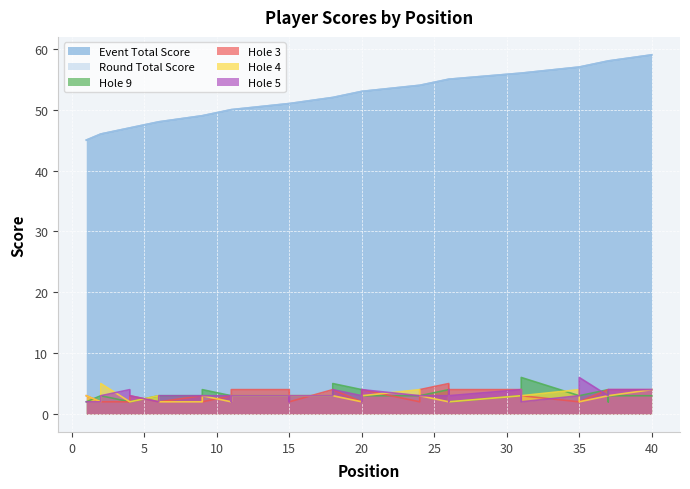

The event_total_score series shows 30 at 31. True or false?

False